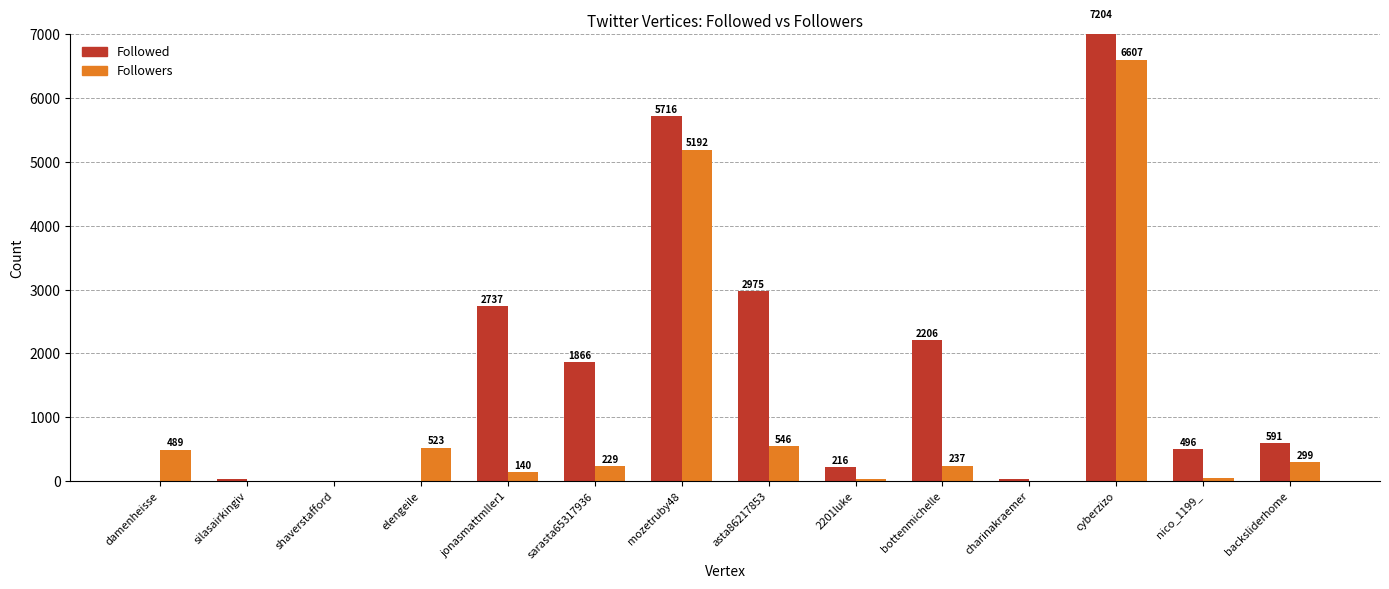

True or false: Followers has a value of 299 at backsliderhome.

True